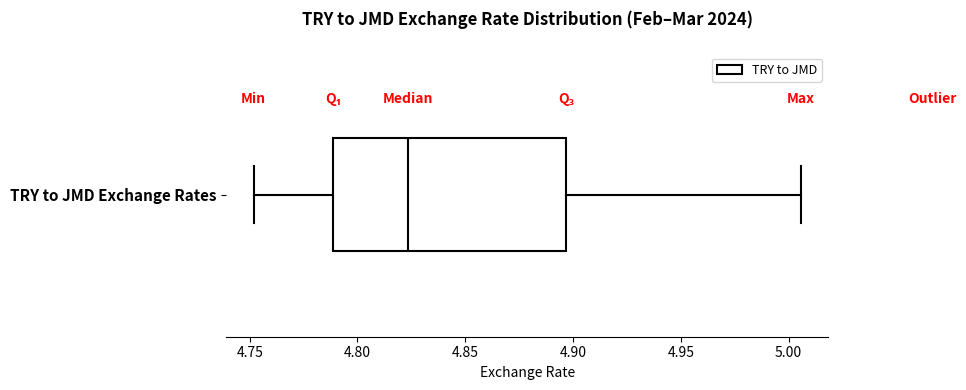

Where does the left whisker of the box for TRY to JMD Exchange Rates end on the x-axis? The values are not printed on the chart, so give them approximately, as read against the axis.

4.750